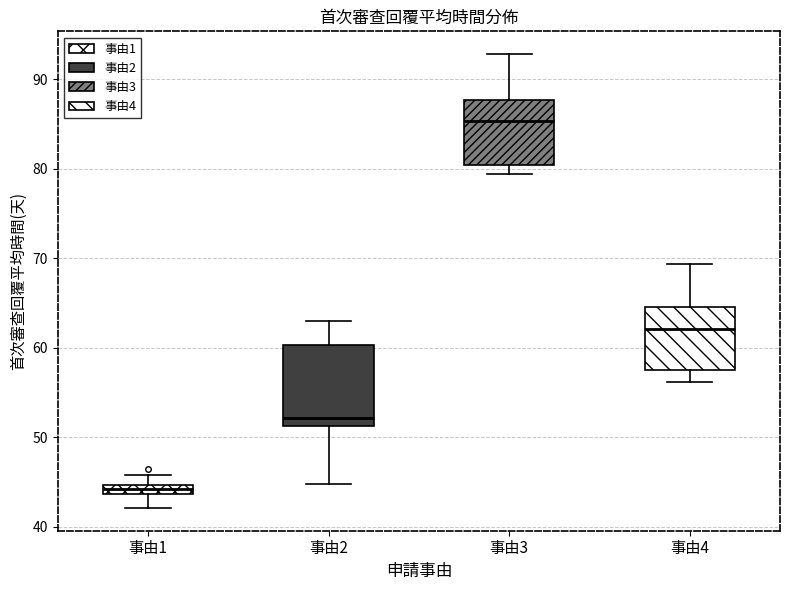

Which box's median line is the lowest?

事由1